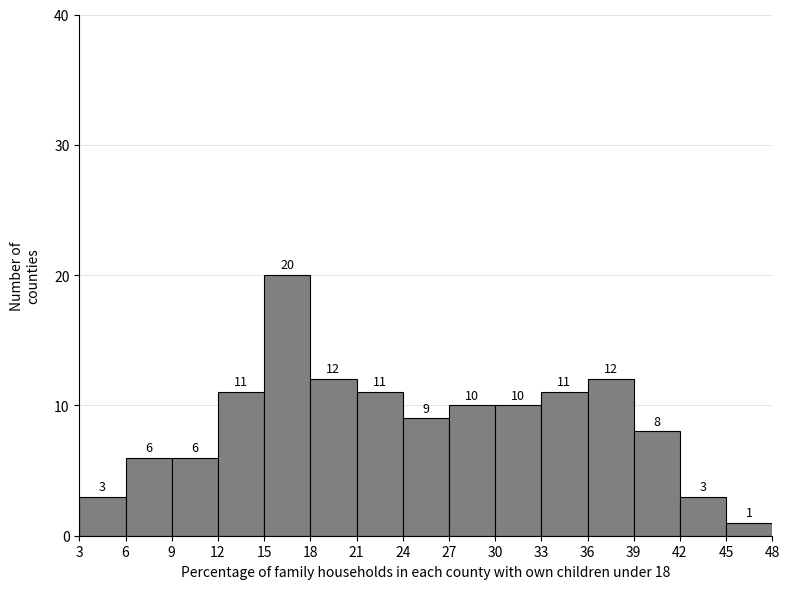

Reading left to right, list every bar in this chart as the range it spans on the x-axis followed by its height.

3 to 6: 3
6 to 9: 6
9 to 12: 6
12 to 15: 11
15 to 18: 20
18 to 21: 12
21 to 24: 11
24 to 27: 9
27 to 30: 10
30 to 33: 10
33 to 36: 11
36 to 39: 12
39 to 42: 8
42 to 45: 3
45 to 48: 1